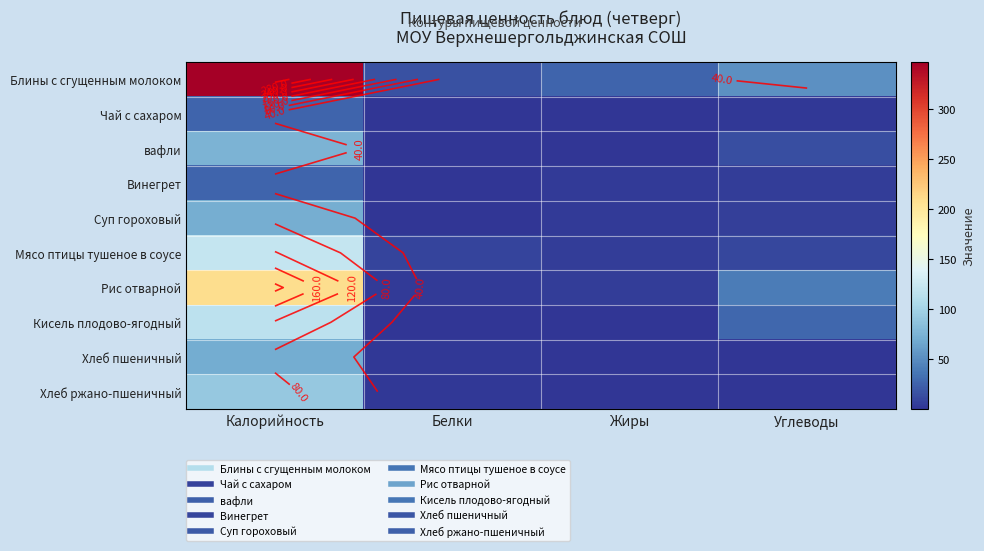

The value of Хлеб ржано-пшеничный at Жиры is 0.1. True or false?

False